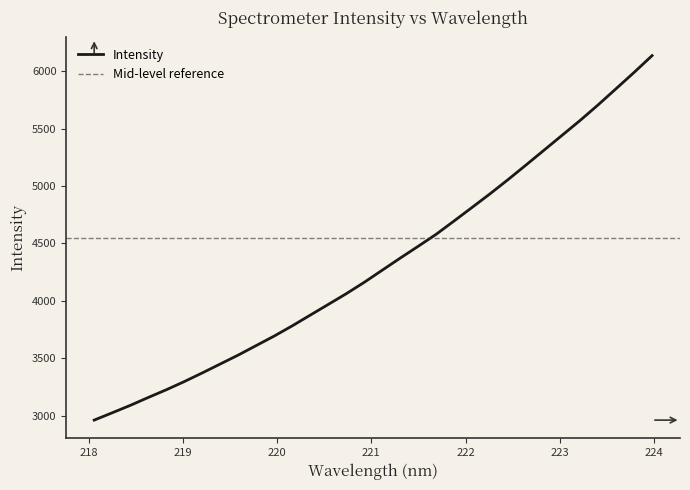

Which has a higher value, 221.6902 or 218.6332?

221.6902